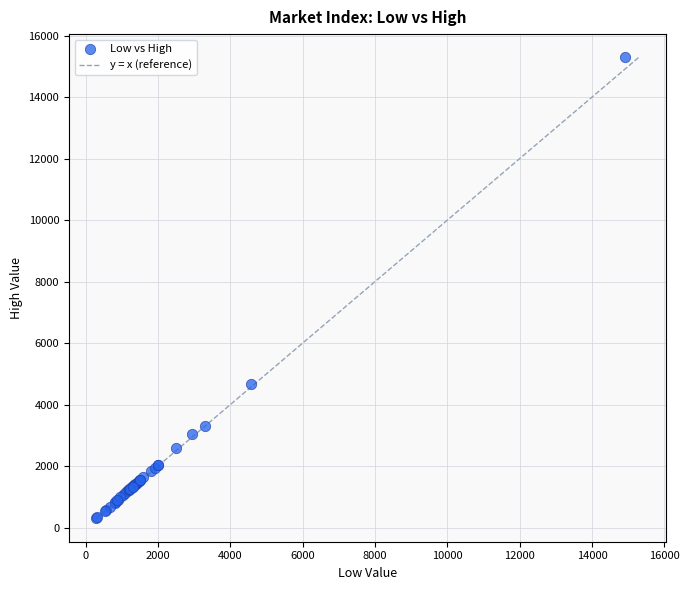

What Y value in the scatter plot is closest to 7797?

4661.9